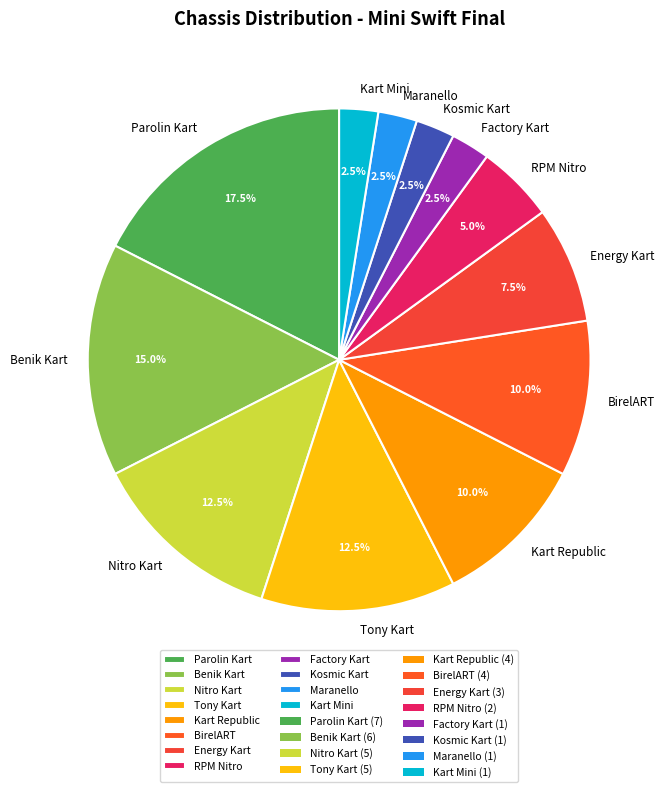

What portion of the pie excludes Energy Kart?

92.5%